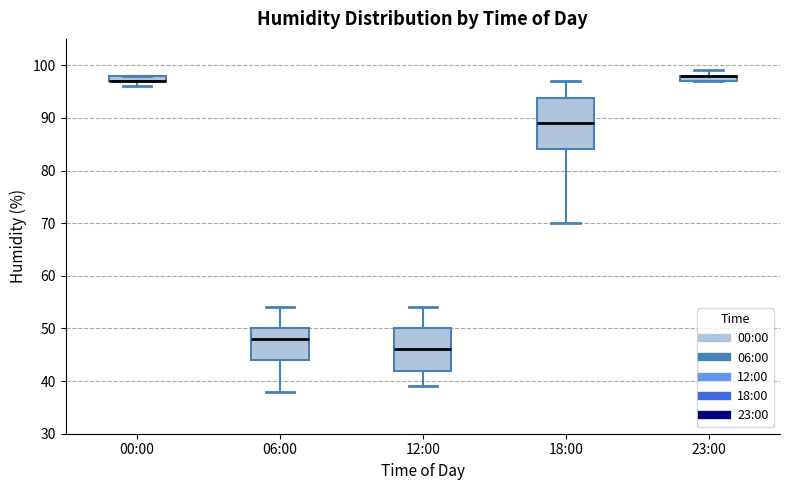

Comparing the boxes themselves (not the whiskers), which one is the tallest?

18:00